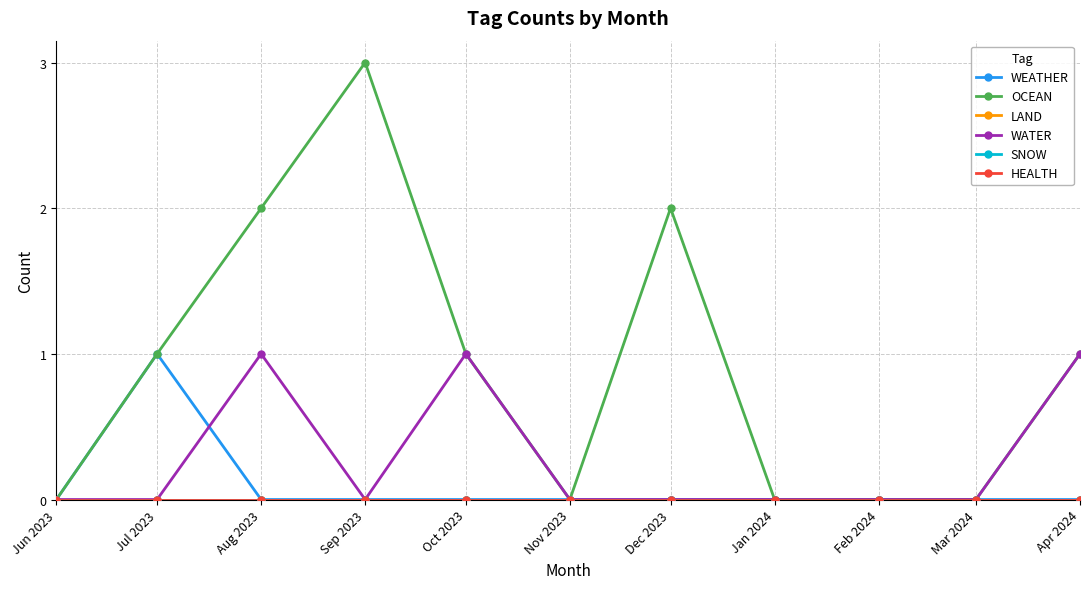

At which category is the sum across all series the highest?

Aug 2023